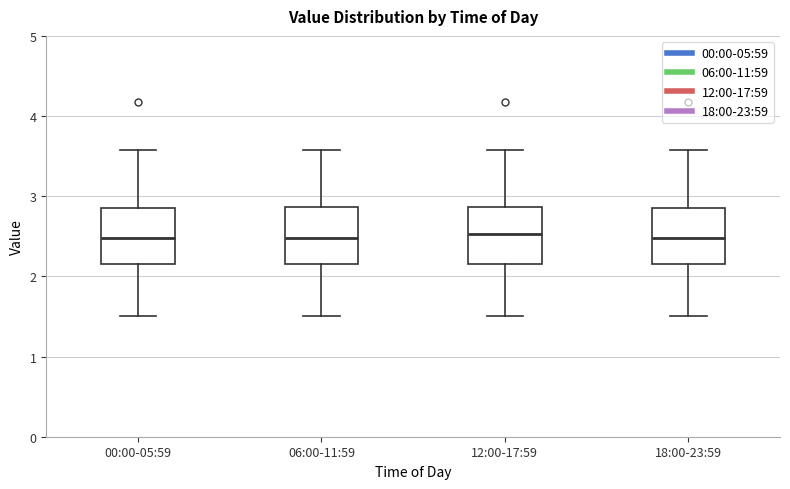

Reading left to right, read every box against the y-axis: the position of its median line, the range the box covers, and the ends of its whiskers. The values are not printed on the chart, so give them approximately, as read against the axis.

00:00-05:59: median 2.5, box 2.2 to 2.9, whiskers 1.5 to 3.6
06:00-11:59: median 2.5, box 2.2 to 2.9, whiskers 1.5 to 3.6
12:00-17:59: median 2.5, box 2.2 to 2.9, whiskers 1.5 to 3.6
18:00-23:59: median 2.5, box 2.2 to 2.9, whiskers 1.5 to 3.6